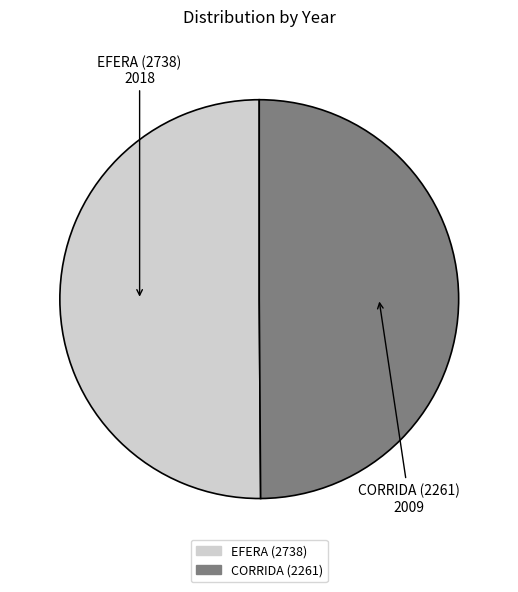

Is the sum of EFERA (2738) and CORRIDA (2261) greater than half?

Yes